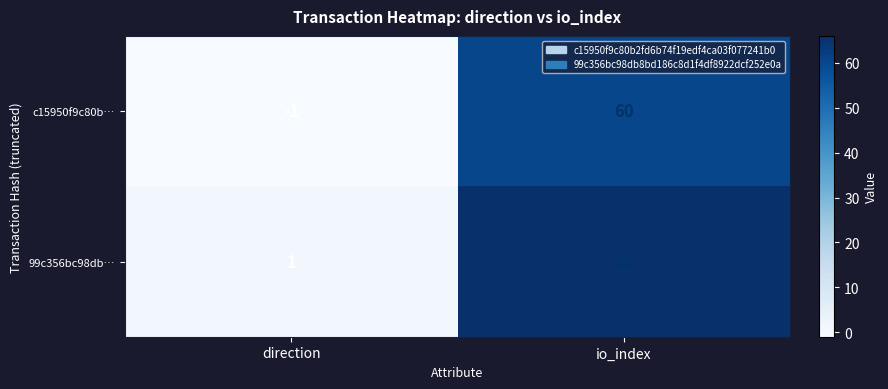

Which series has the largest range (max minus min)?

99c356bc98db…